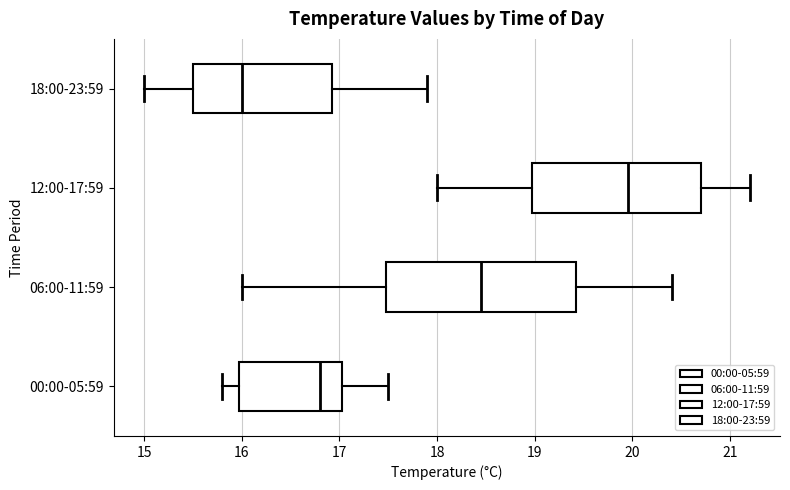

Reading bottom to top, read every box against the x-axis: the position of its median line, the range the box covers, and the ends of its whiskers. The values are not printed on the chart, so give them approximately, as read against the axis.

00:00-05:59: median 16.8, box 16.0 to 17.0, whiskers 15.8 to 17.5
06:00-11:59: median 18.5, box 17.5 to 19.4, whiskers 16.0 to 20.4
12:00-17:59: median 20.0, box 19.0 to 20.7, whiskers 18.0 to 21.2
18:00-23:59: median 16.0, box 15.5 to 16.9, whiskers 15.0 to 17.9